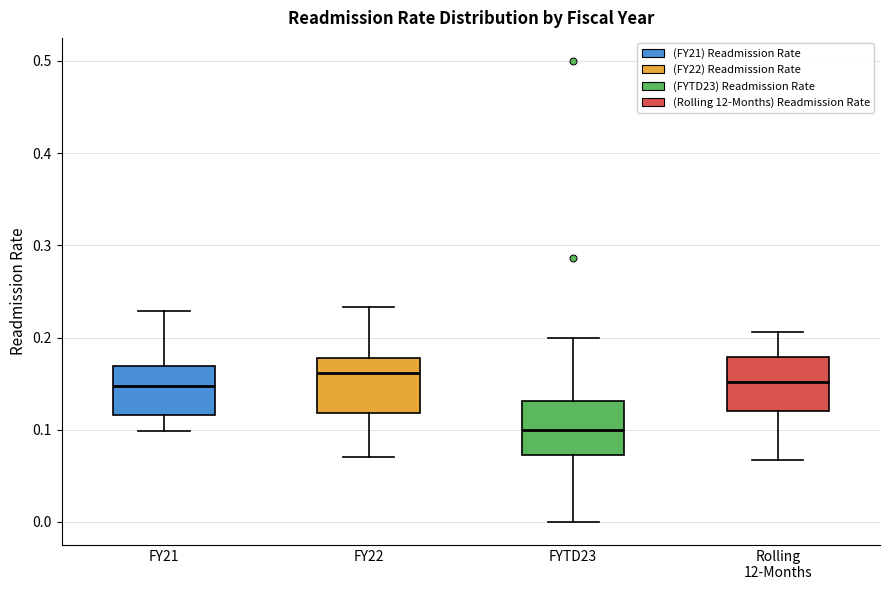

Reading left to right, transcribe this box plot: for each box, give where its median line is, the range the box spans, and where its two whiskers end, as read against the y-axis. The values are not printed on the chart, so give them approximately, as read against the axis.

FY21: median 0.15, box 0.12 to 0.17, whiskers 0.10 to 0.23
FY22: median 0.16, box 0.12 to 0.18, whiskers 0.07 to 0.23
FYTD23: median 0.10, box 0.07 to 0.13, whiskers 0.00 to 0.20
Rolling 12-Months: median 0.15, box 0.12 to 0.18, whiskers 0.07 to 0.21